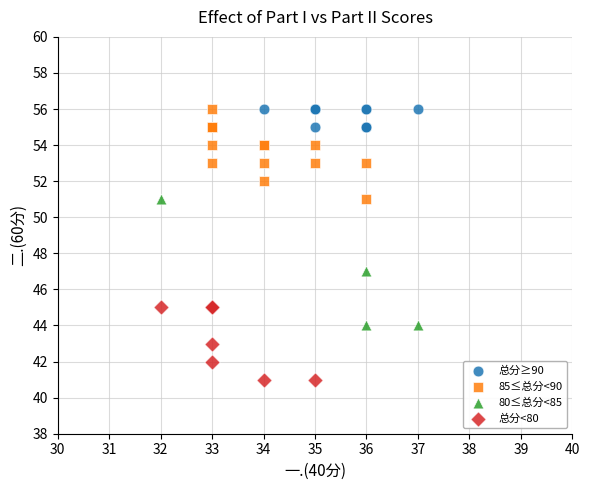

Which series contains the lowest Y value?

总分<80